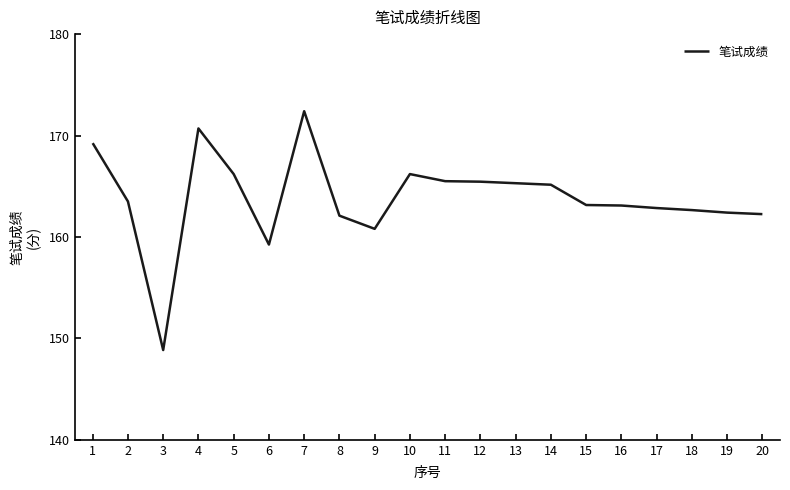

Which category has the highest value across all series?

7